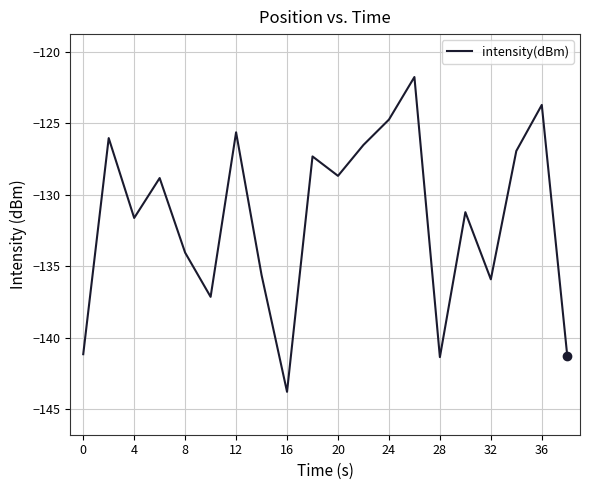

What is the smallest value displayed?

-143.8